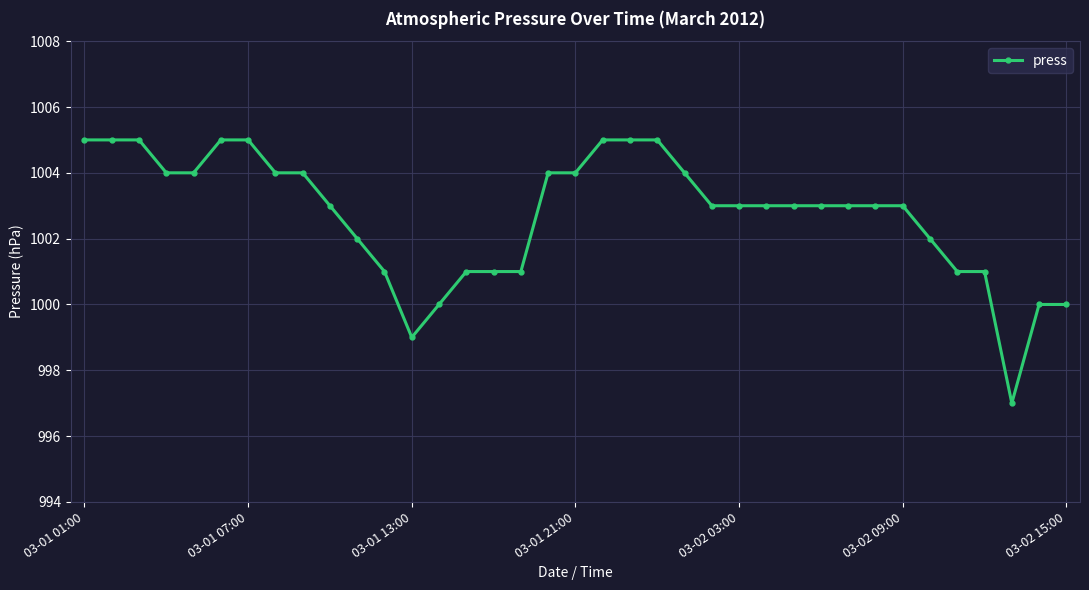

What is the maximum value shown in the chart?

1005